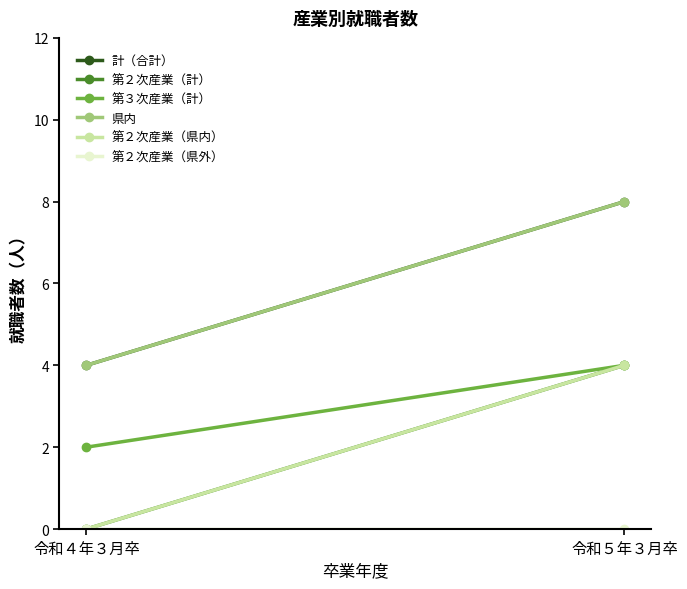

What is the label of the 2nd point from the right?

令和４年３月卒